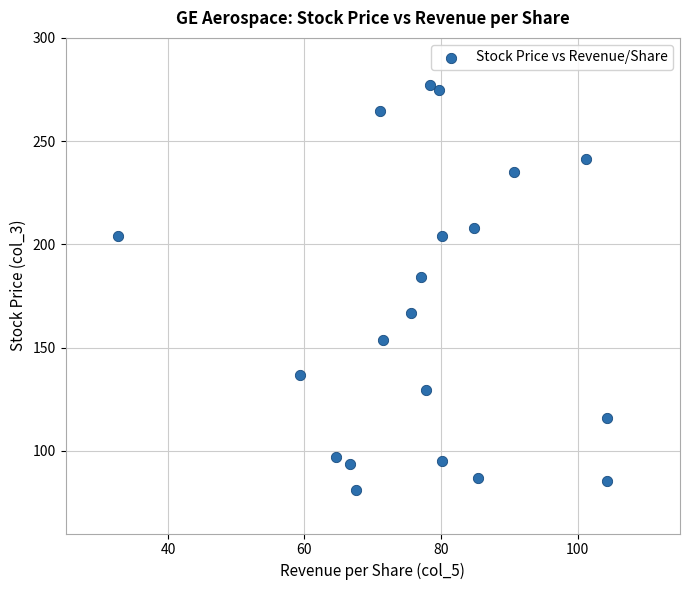

What Y value in the scatter plot is closest to 179?

184.4